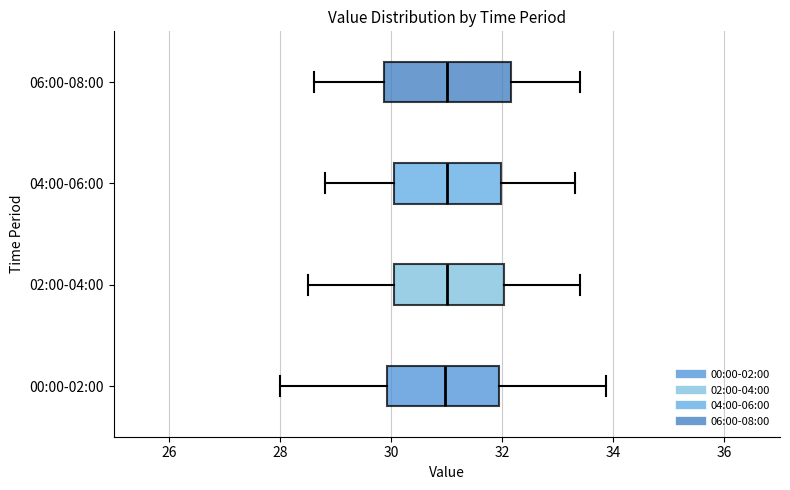

Reading bottom to top, transcribe this box plot: for each box, give where its median line is, the range the box spans, and where its two whiskers end, as read against the x-axis. The values are not printed on the chart, so give them approximately, as read against the axis.

00:00-02:00: median 31.0, box 30.0 to 32.0, whiskers 28.0 to 33.8
02:00-04:00: median 31.0, box 30.0 to 32.0, whiskers 28.6 to 33.4
04:00-06:00: median 31.0, box 30.0 to 32.0, whiskers 28.8 to 33.4
06:00-08:00: median 31.0, box 29.8 to 32.2, whiskers 28.6 to 33.4